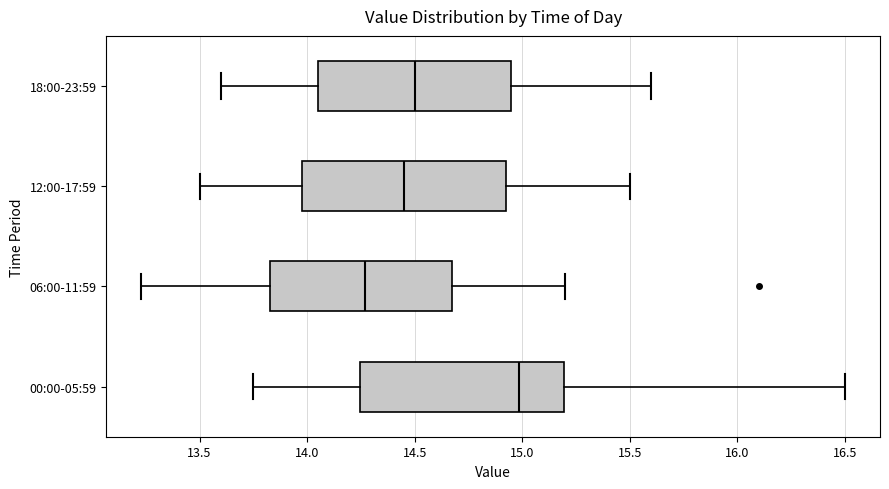

Which box has the furthest to the right median line?

00:00-05:59